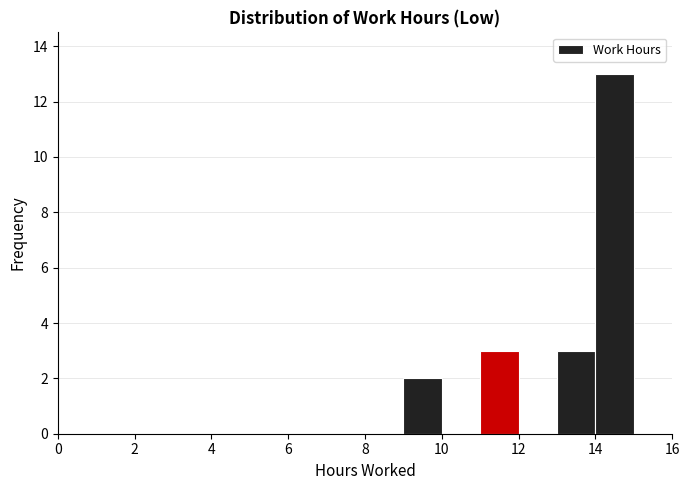

Over which range of the x-axis is the bar tallest?

14 to 15